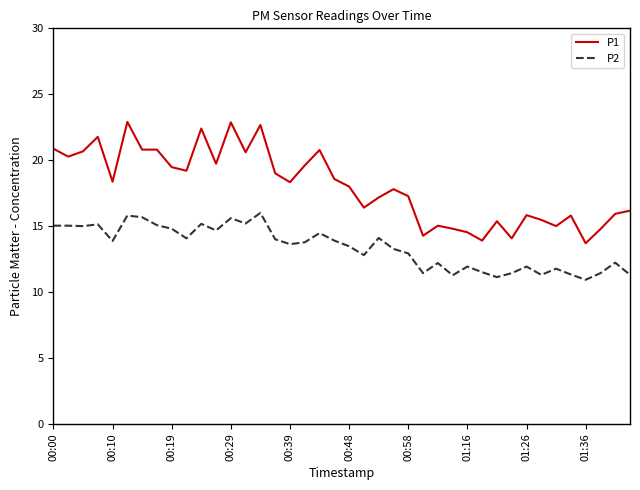

What is the difference between the second highest and minimum values in the P2 series?

4.9